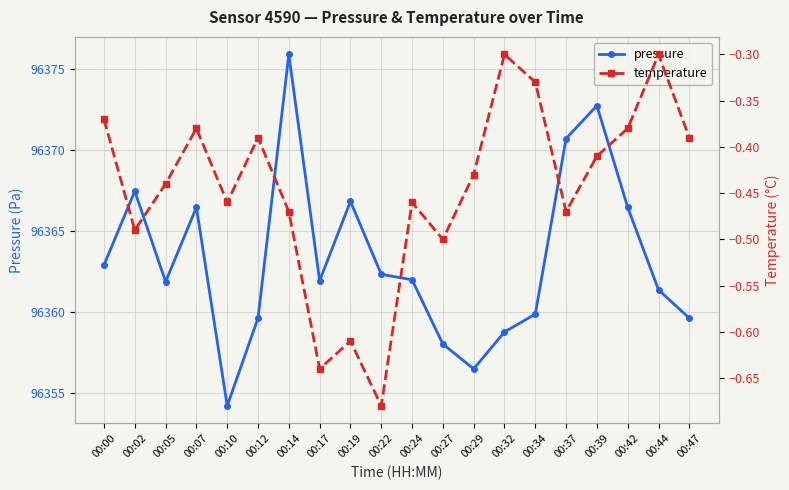

What are all the series names shown in the legend?

pressure, temperature